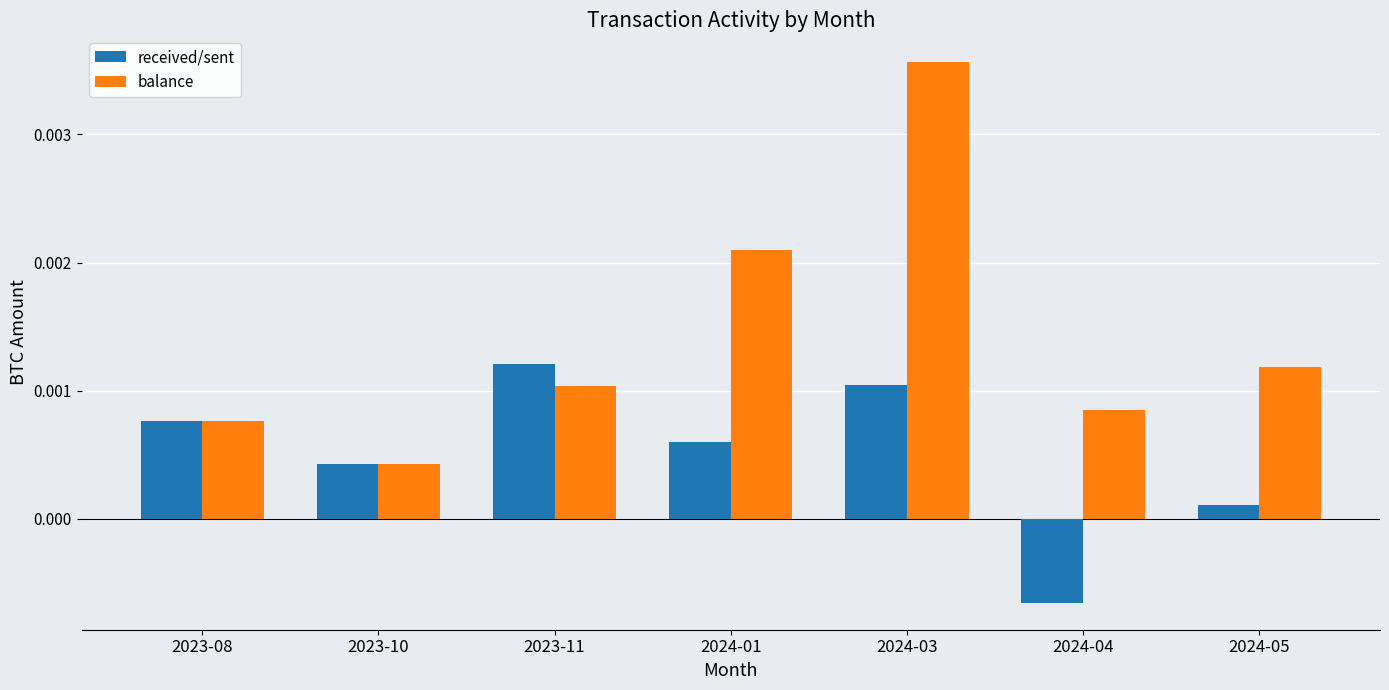

Rank the series by their maximum value, from highest to lowest.

balance, received/sent